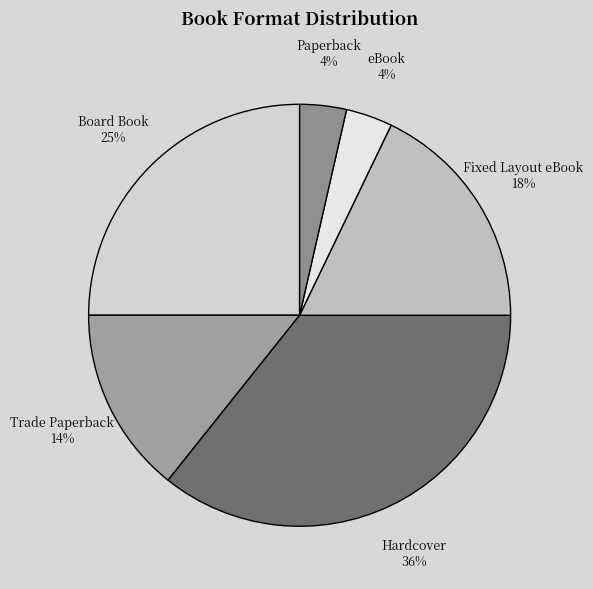

How many segments does this pie chart have?

6